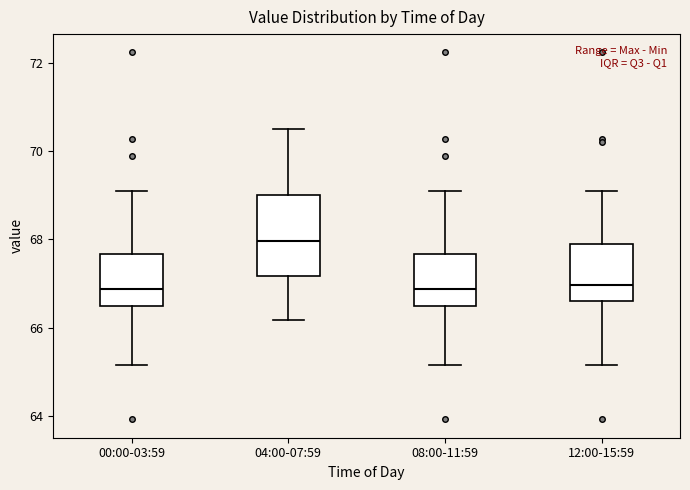

Reading left to right, read every box against the y-axis: the position of its median line, the range the box covers, and the ends of its whiskers. The values are not printed on the chart, so give them approximately, as read against the axis.

00:00-03:59: median 66.8, box 66.4 to 67.6, whiskers 65.2 to 69.2
04:00-07:59: median 68.0, box 67.2 to 69.0, whiskers 66.2 to 70.6
08:00-11:59: median 66.8, box 66.4 to 67.6, whiskers 65.2 to 69.2
12:00-15:59: median 67.0, box 66.6 to 67.8, whiskers 65.2 to 69.2